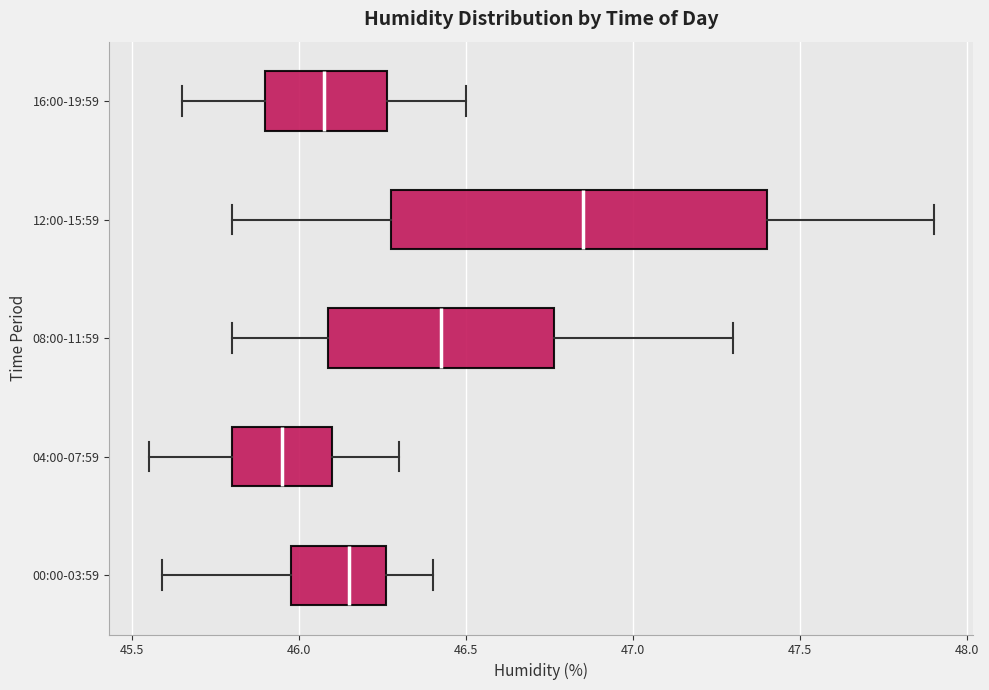

Reading bottom to top, read every box against the x-axis: the position of its median line, the range the box covers, and the ends of its whiskers. The values are not printed on the chart, so give them approximately, as read against the axis.

00:00-03:59: median 46.15, box 46.00 to 46.25, whiskers 45.60 to 46.40
04:00-07:59: median 45.95, box 45.80 to 46.10, whiskers 45.55 to 46.30
08:00-11:59: median 46.45, box 46.10 to 46.75, whiskers 45.80 to 47.30
12:00-15:59: median 46.85, box 46.30 to 47.40, whiskers 45.80 to 47.90
16:00-19:59: median 46.10, box 45.90 to 46.25, whiskers 45.65 to 46.50